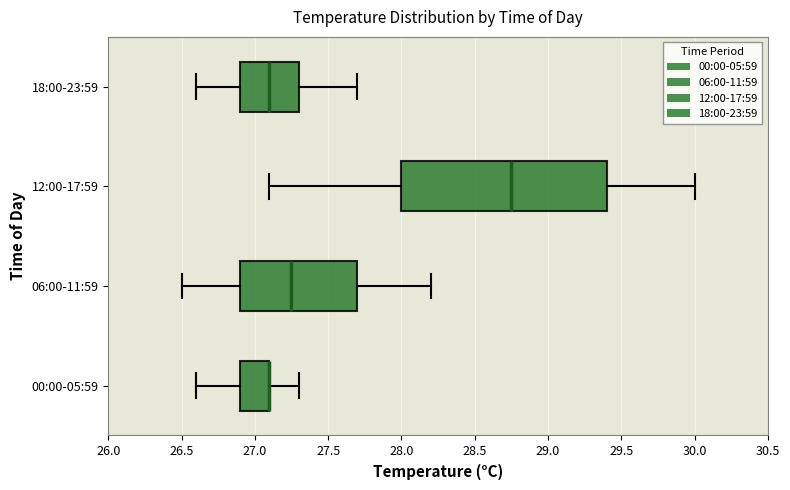

Where does the left whisker of the box for 18:00-23:59 end on the x-axis? The values are not printed on the chart, so give them approximately, as read against the axis.

26.60